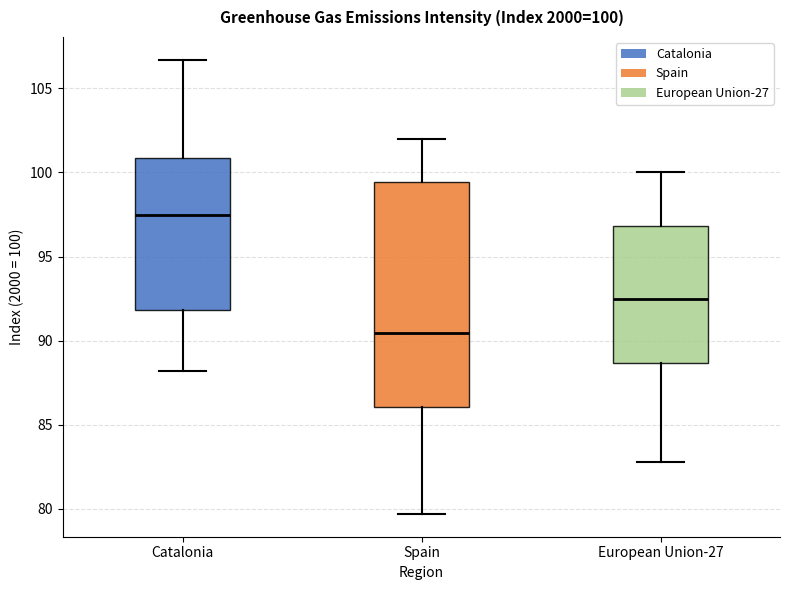

Which box has the highest median line?

Catalonia